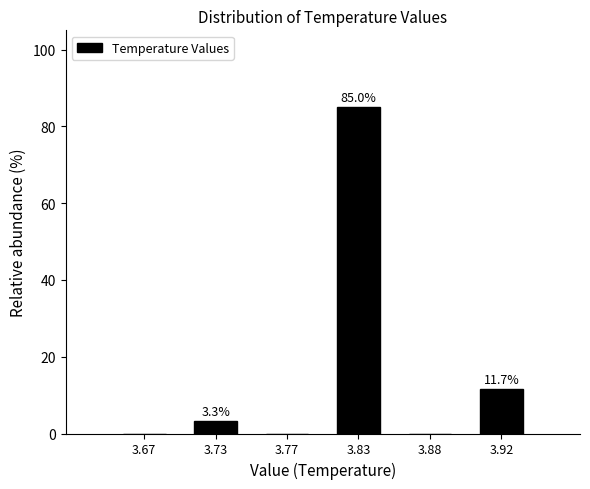

Reading right to left, what are all the values shown in this chart?

3.92=11.7	3.88=0.0	3.83=85.0	3.77=0.0	3.73=3.3	3.67=0.0